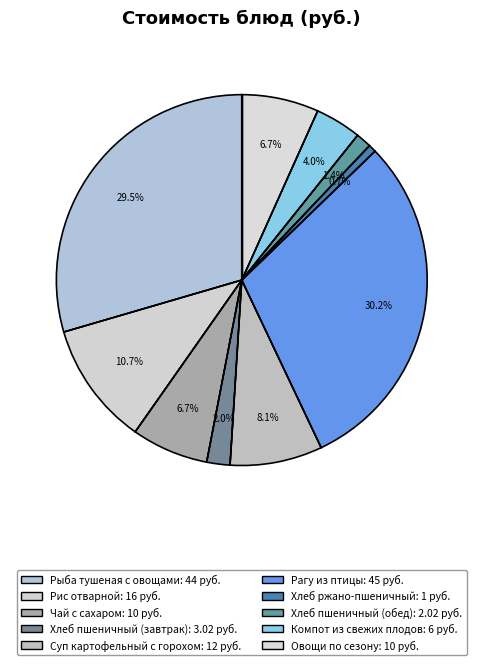

Rank the categories by value from lowest to highest.

Хлеб ржано-пшеничный, Хлеб пшеничный (обед), Хлеб пшеничный (завтрак), Компот из свежих плодов, Чай с сахаром, Овощи по сезону, Суп картофельный с горохом, Рис отварной, Рыба тушеная с овощами, Рагу из птицы